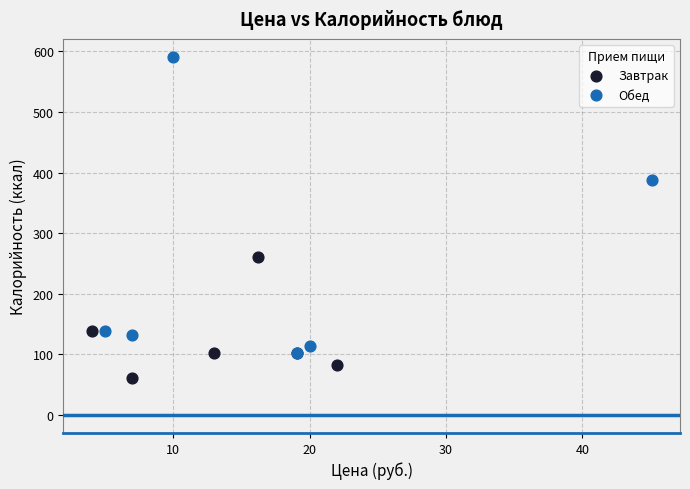

Which series contains the lowest Y value?

Завтрак